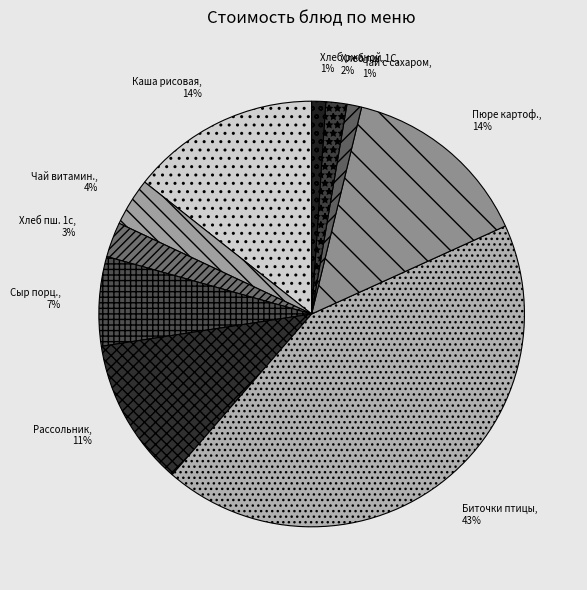

Approximately how many times larger is the value at Пюре картоф. compared to Рассольник?

1.3